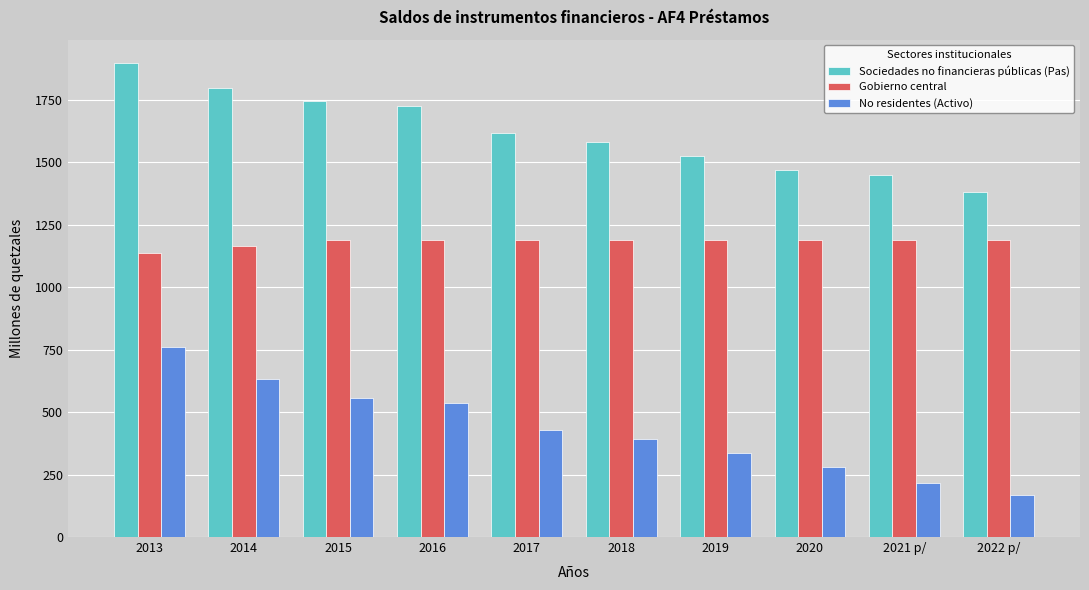

What is the difference between the highest and lowest values at 2013?

1136.5